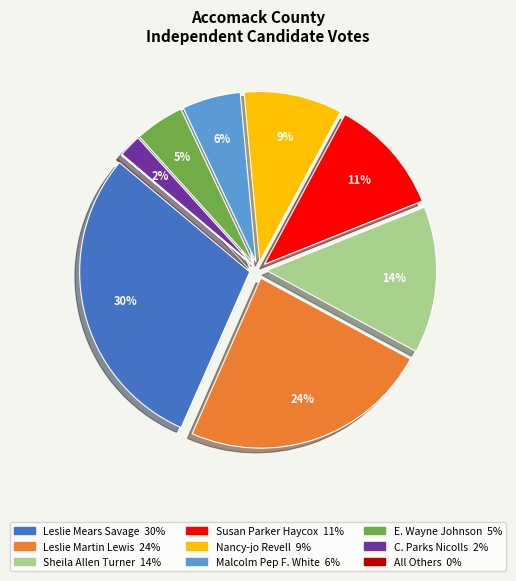

Is the sum of E. Wayne Johnson and Leslie Mears Savage greater than half?

No